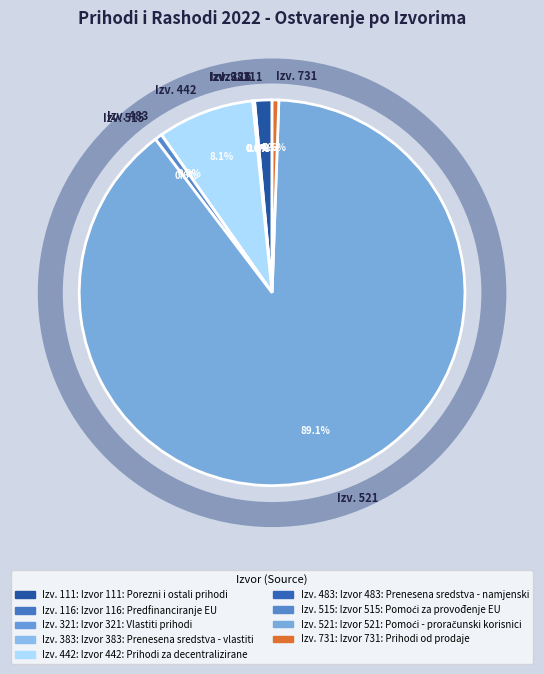

Which slice is the largest?

Izv. 521